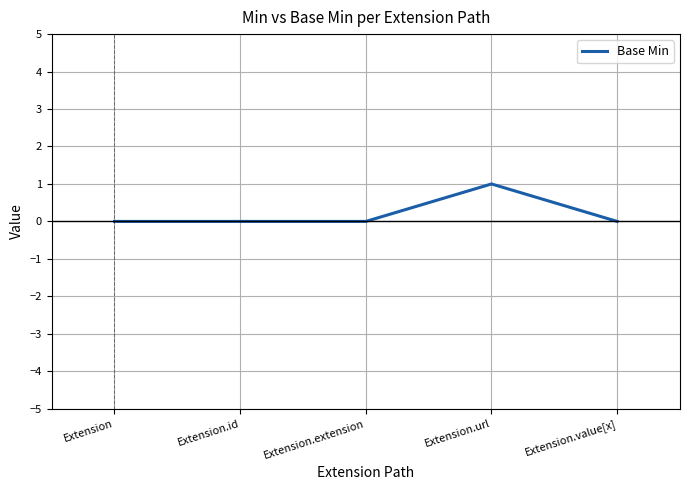

What position from the left is Extension.extension?

3